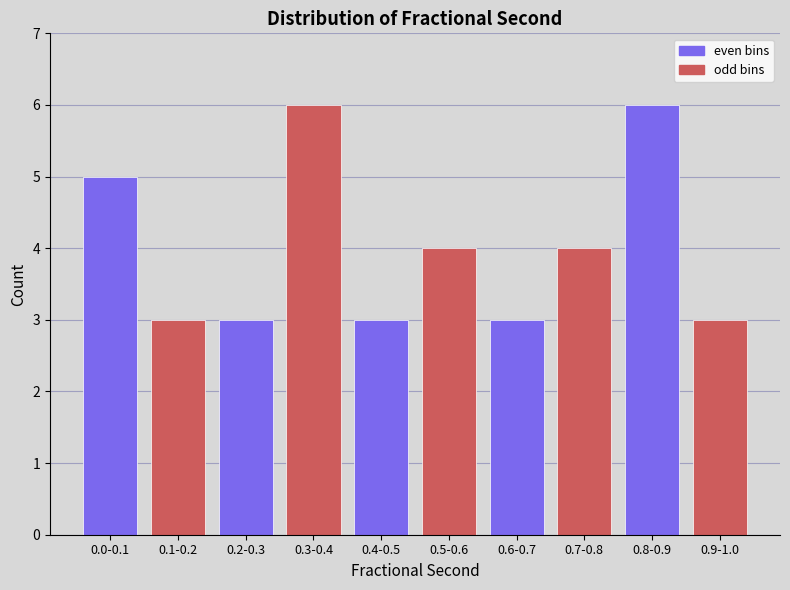

Reading right to left, transcribe all the data shown in this chart.

0.9-1.0=3	0.8-0.9=6	0.7-0.8=4	0.6-0.7=3	0.5-0.6=4	0.4-0.5=3	0.3-0.4=6	0.2-0.3=3	0.1-0.2=3	0.0-0.1=5